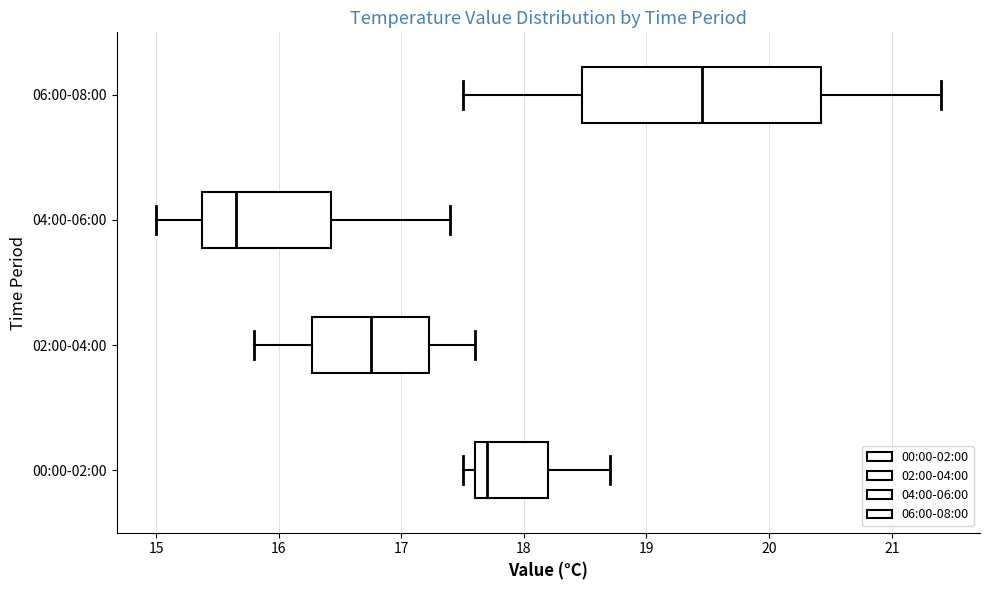

Where does the right whisker of the box for 04:00-06:00 end on the x-axis? The values are not printed on the chart, so give them approximately, as read against the axis.

17.4